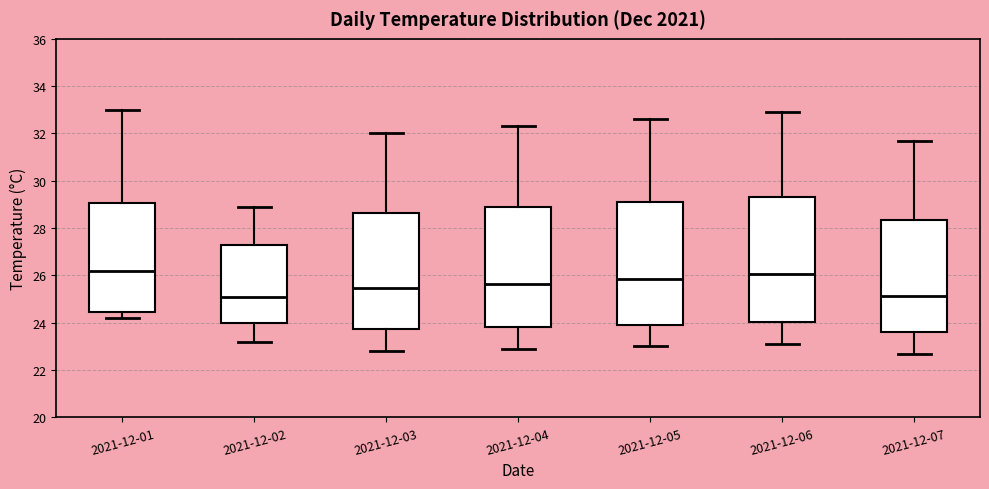

Reading left to right, transcribe this box plot: for each box, give where its median line is, the range the box spans, and where its two whiskers end, as read against the y-axis. The values are not printed on the chart, so give them approximately, as read against the axis.

2021-12-01: median 26.2, box 24.4 to 29.0, whiskers 24.2 to 33.0
2021-12-02: median 25.2, box 24.0 to 27.4, whiskers 23.2 to 29.0
2021-12-03: median 25.4, box 23.8 to 28.6, whiskers 22.8 to 32.0
2021-12-04: median 25.6, box 23.8 to 29.0, whiskers 23.0 to 32.4
2021-12-05: median 25.8, box 24.0 to 29.2, whiskers 23.0 to 32.6
2021-12-06: median 26.0, box 24.0 to 29.4, whiskers 23.2 to 33.0
2021-12-07: median 25.2, box 23.6 to 28.4, whiskers 22.8 to 31.8